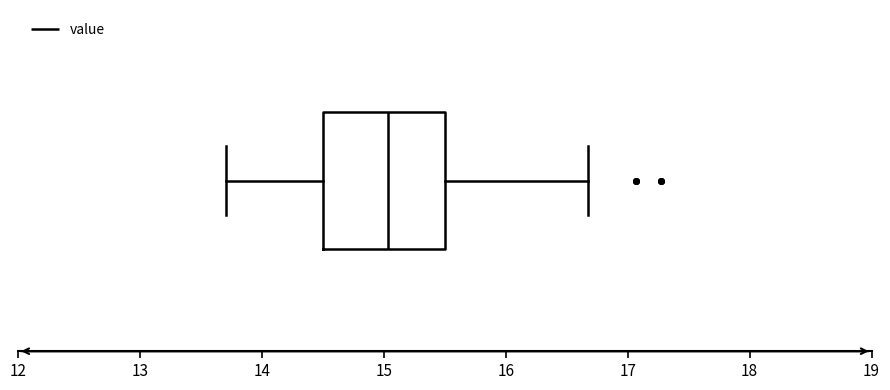

Transcribe this box plot: give where the median line is, the range the box spans, and where the two whiskers end, as read against the x-axis. The values are not printed on the chart, so give them approximately, as read against the axis.

median 15.0, box 14.5 to 15.5, whiskers 13.7 to 16.7